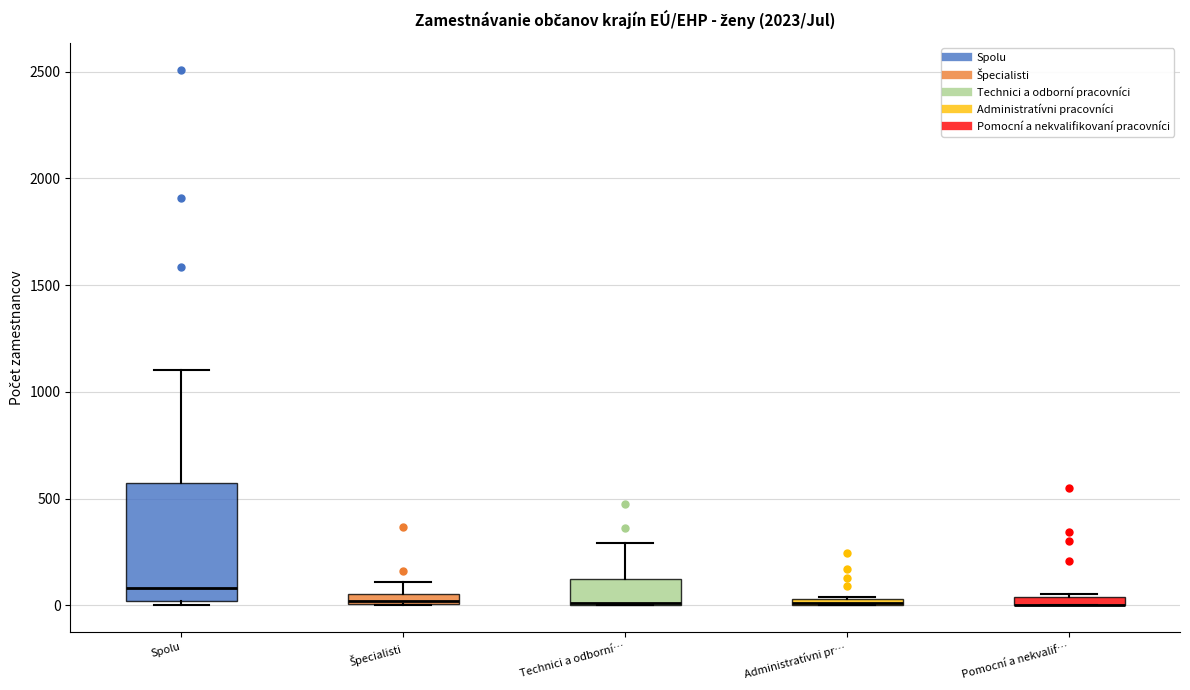

Where is the upper edge of the box for Spolu on the y-axis? The values are not printed on the chart, so give them approximately, as read against the axis.

550